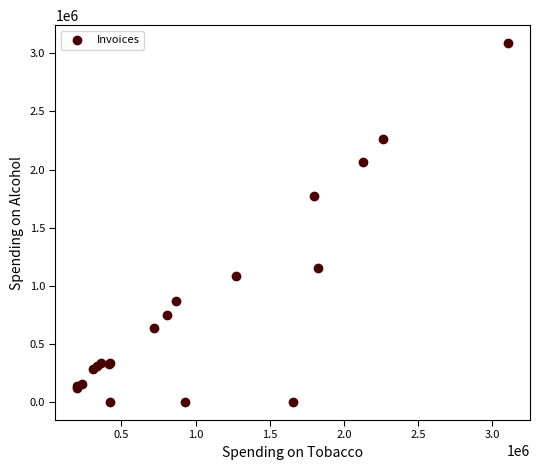

What Y value in the scatter plot is closest to 1543958?

1774336